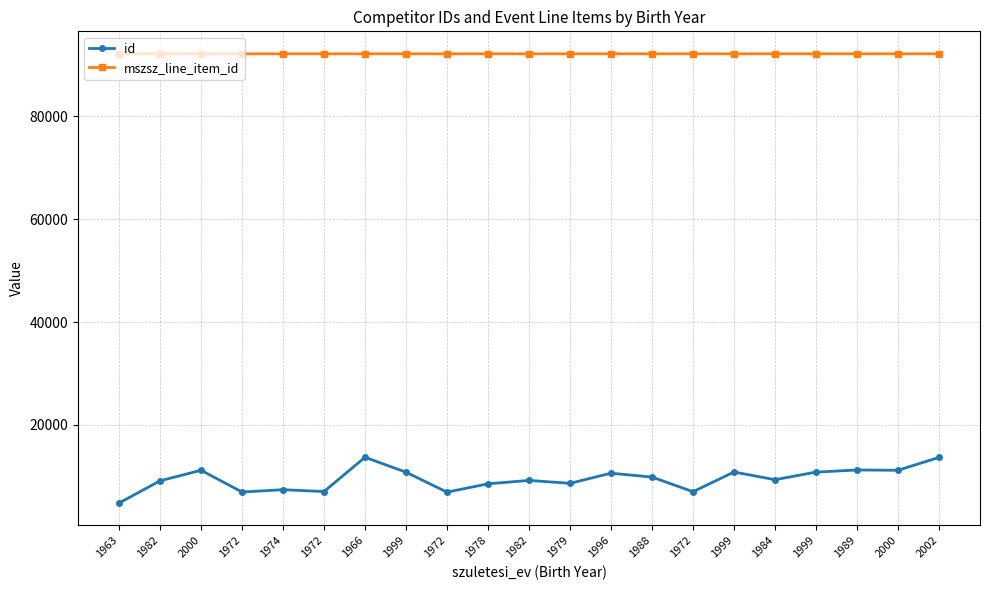

Reading left to right, extract all data points from this chart.

id: 4792	9112	11167	6934	7388	7029	13692	10788	6911	8532	9194	8627	10598	9840	6998	10830	9330	10809	11224	11167	13671
mszsz_line_item_id: 92196	92196	92196	92196	92196	92196	92196	92196	92196	92196	92196	92196	92196	92196	92196	92196	92197	92197	92197	92198	92198